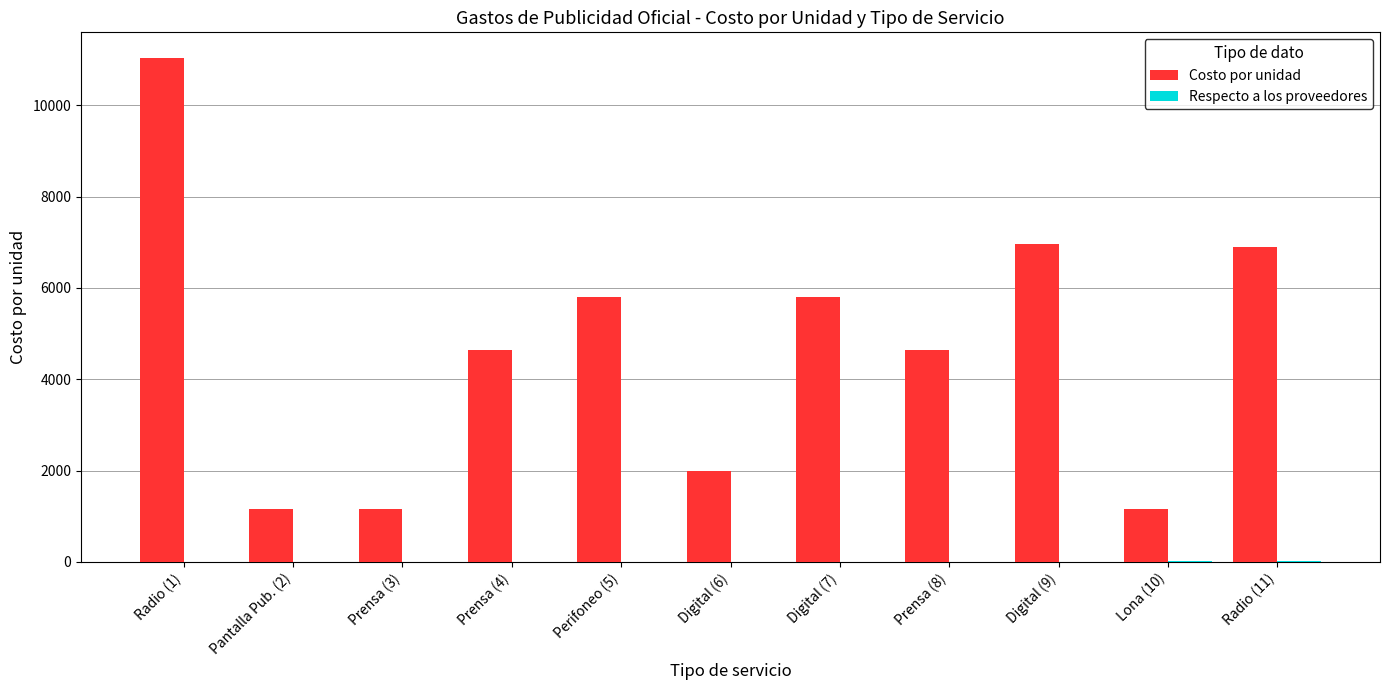

Count the number of categories in the chart.

11